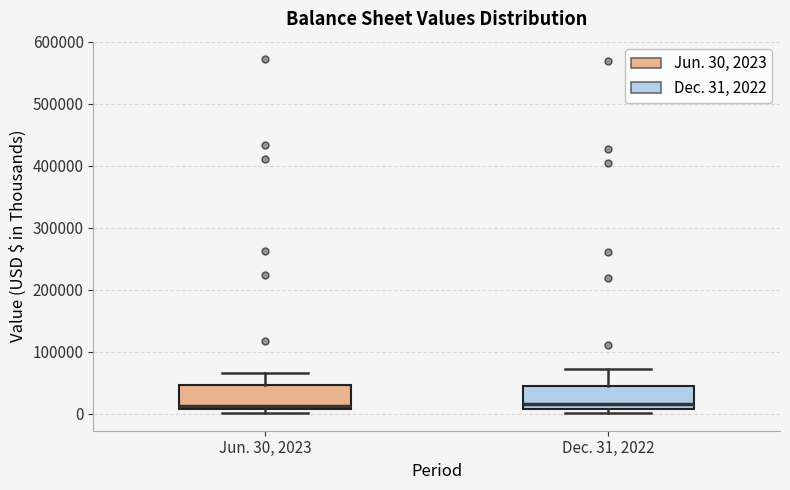

Reading left to right, transcribe this box plot: for each box, give where its median line is, the range the box spans, and where its two whiskers end, as read against the y-axis. The values are not printed on the chart, so give them approximately, as read against the axis.

Jun. 30, 2023: median 10000 (just above the box's lower edge), box 10000 to 50000, whiskers 0 to 70000
Dec. 31, 2022: median 20000, box 10000 to 40000, whiskers 0 to 70000